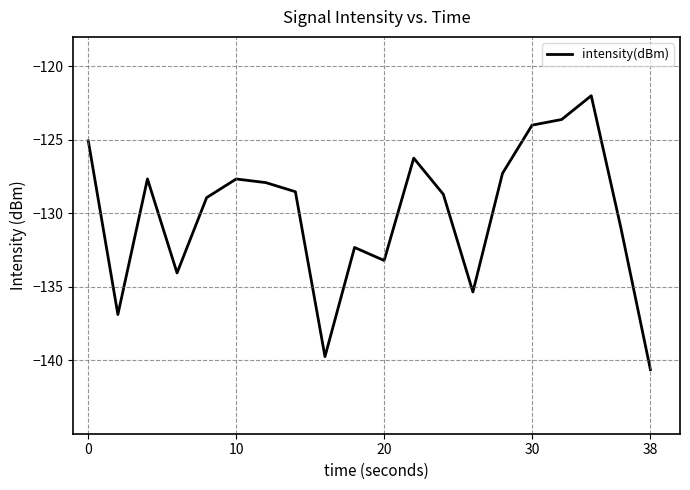

What is the minimum value shown in the chart?

-140.6